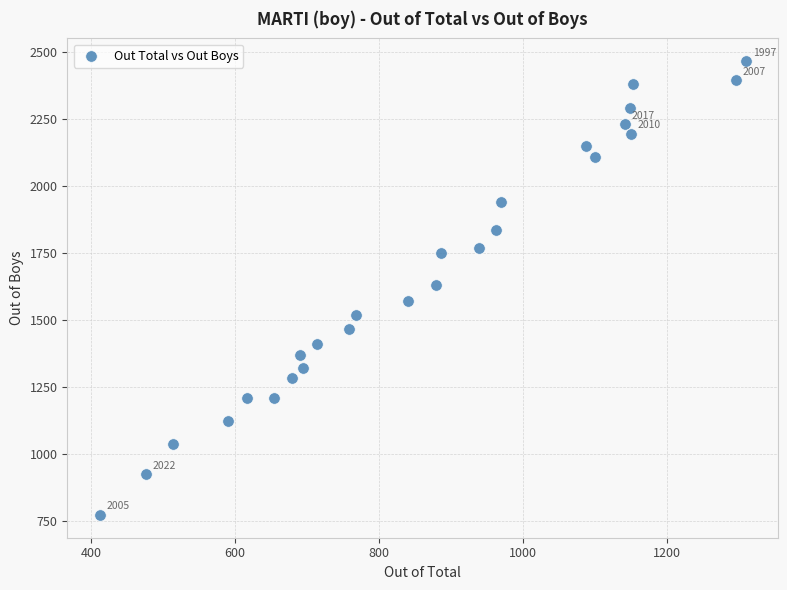

What is the range of Y values (max minus min)?

1694